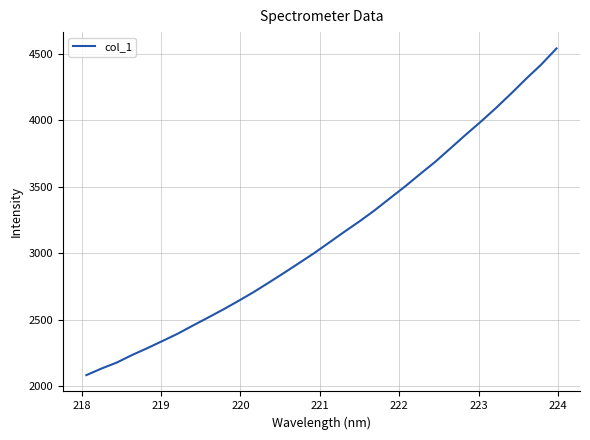

What is the minimum value shown in the chart?

2082.1